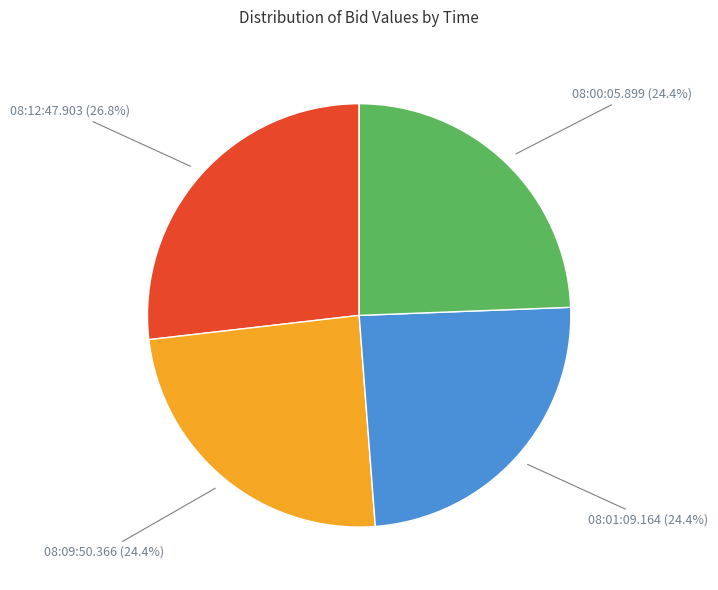

Is there any slice that represents more than half of the pie?

No